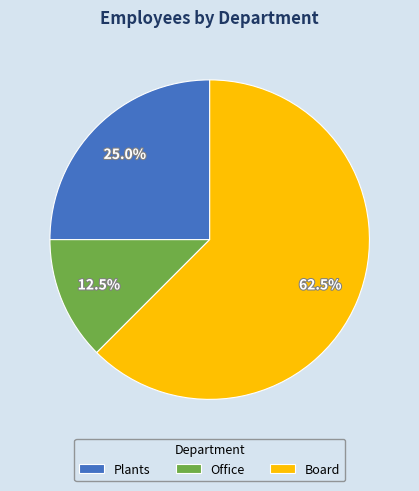

Which slice is the smallest?

Office